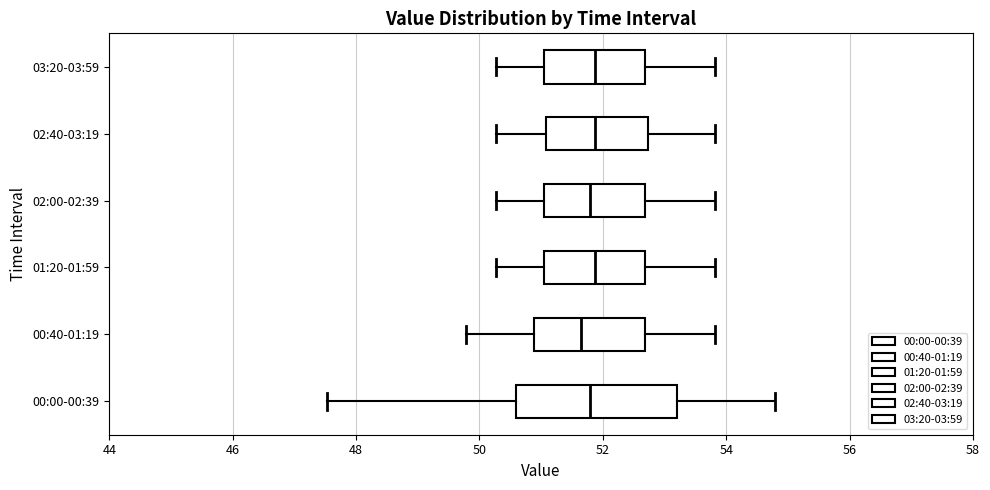

Reading bottom to top, transcribe this box plot: for each box, give where its median line is, the range the box spans, and where its two whiskers end, as read against the x-axis. The values are not printed on the chart, so give them approximately, as read against the axis.

00:00-00:39: median 51.8, box 50.6 to 53.2, whiskers 47.6 to 54.8
00:40-01:19: median 51.6, box 50.8 to 52.6, whiskers 49.8 to 53.8
01:20-01:59: median 51.8, box 51.0 to 52.6, whiskers 50.2 to 53.8
02:00-02:39: median 51.8, box 51.0 to 52.6, whiskers 50.2 to 53.8
02:40-03:19: median 51.8, box 51.0 to 52.8, whiskers 50.2 to 53.8
03:20-03:59: median 51.8, box 51.0 to 52.6, whiskers 50.2 to 53.8